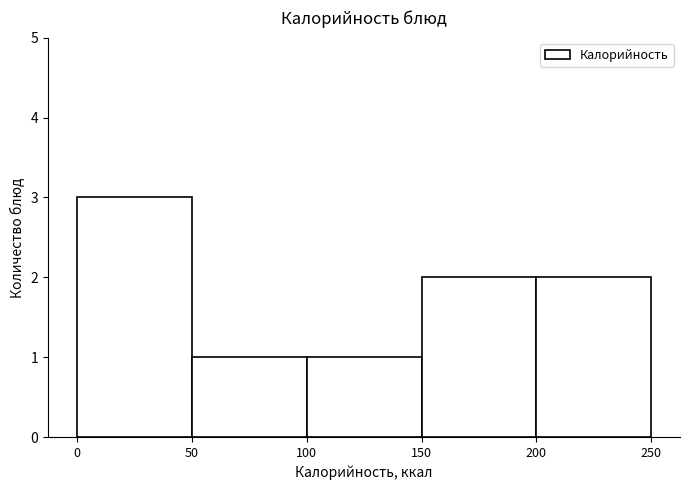

Reading left to right, list every bar in this chart as the range it spans on the x-axis followed by its height. The values are not printed on the chart, so give them approximately, as read against the axis.

0 to 50: 3
50 to 100: 1
100 to 150: 1
150 to 200: 2
200 to 250: 2